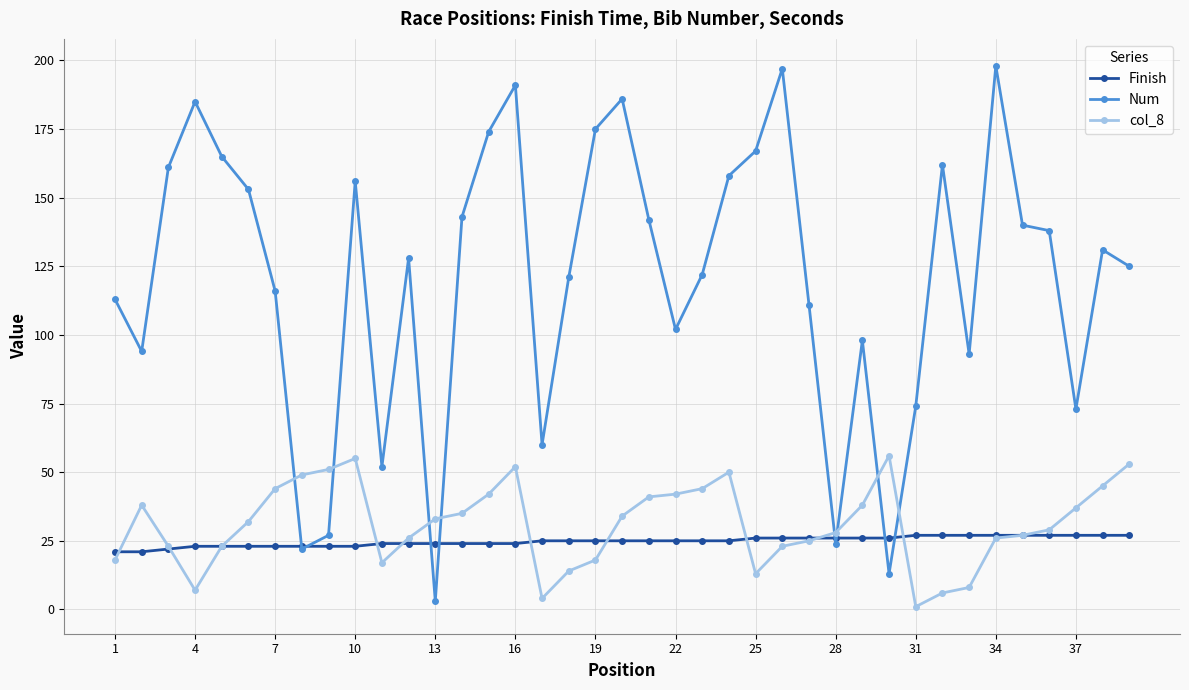

How many data points in col_8 are less than 32?

19